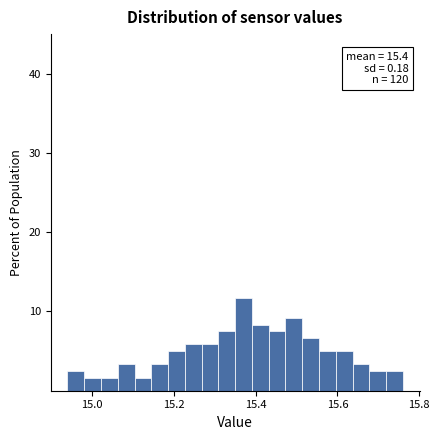

Around what value on the x-axis is the tallest bar? Give the approximate position of its centre, as read against the axis.

15.38